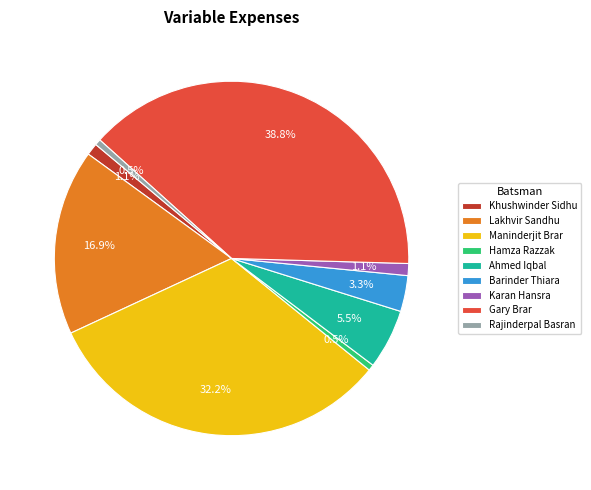

Is there a majority slice in this chart?

No